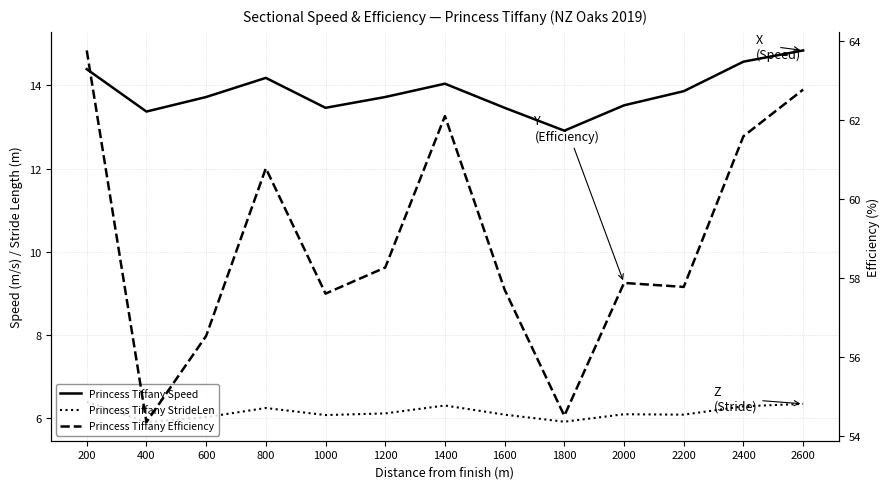

Does the chart have visible grid lines?

Yes